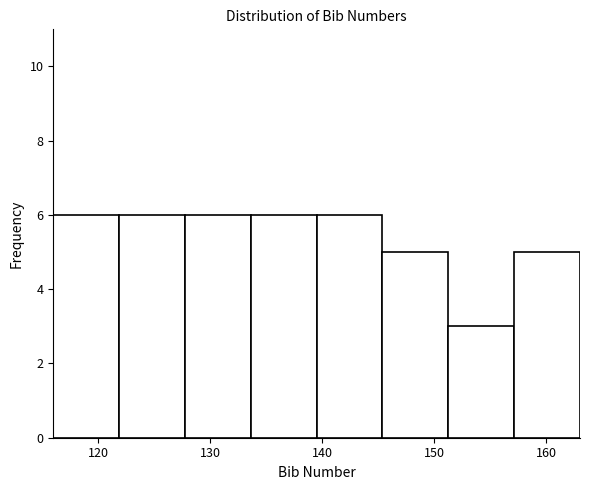

Reading left to right, transcribe this chart: for each bar, give the range it covers on the x-axis and its height. Neither the bar edges nor the heights are printed on the chart, so give them approximately, as read against the axes.

116 to 122: 6
122 to 128: 6
128 to 134: 6
134 to 140: 6
140 to 145: 6
145 to 151: 5
151 to 157: 3
157 to 163: 5